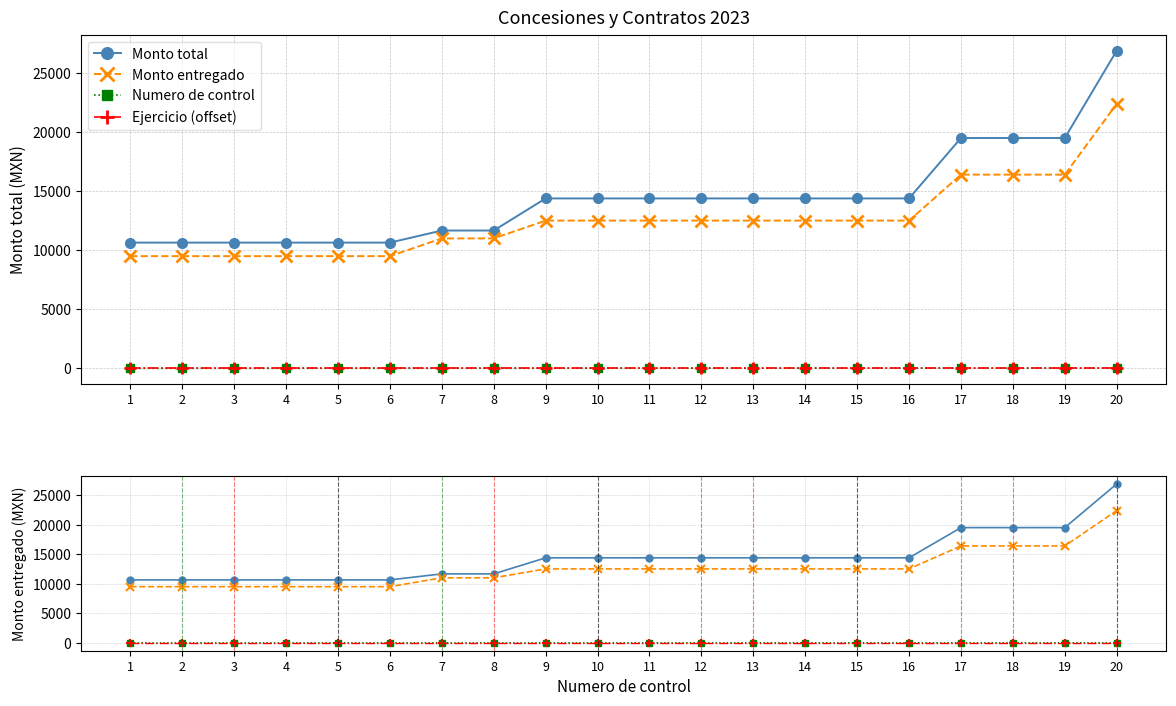

The value of Monto total at 16 is 22776.0. True or false?

False